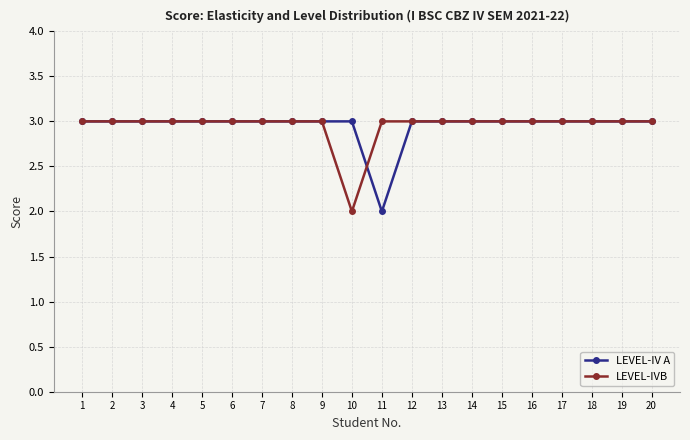

What is the value of the LEVEL-IVB point at the 14th from the left?

3